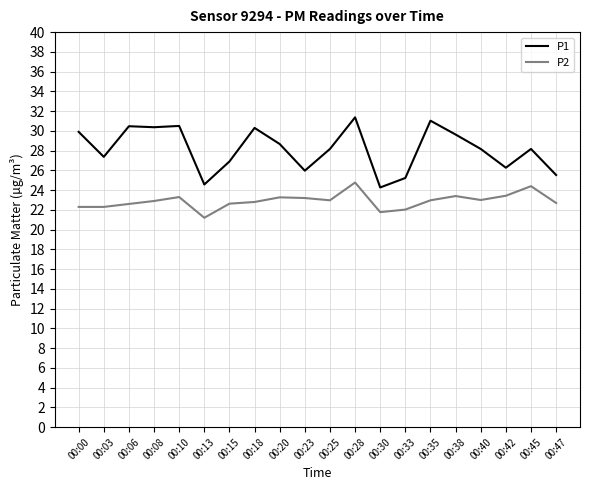

How many values in the P1 series are below 28?

8